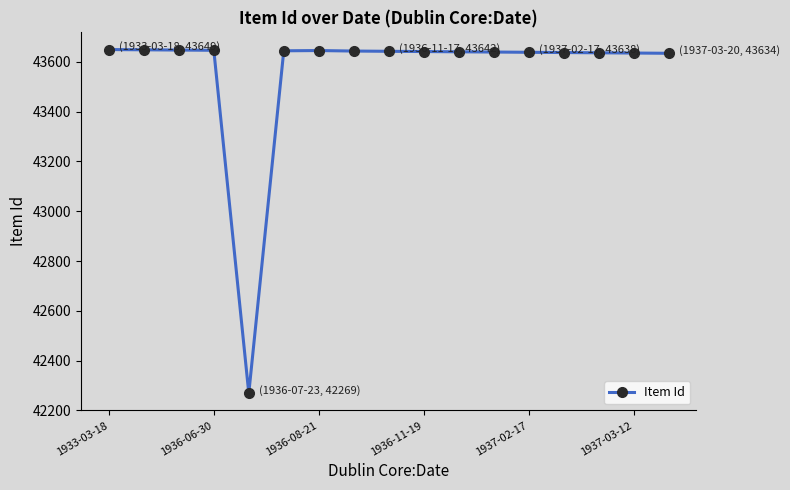

What is the average value?

43561